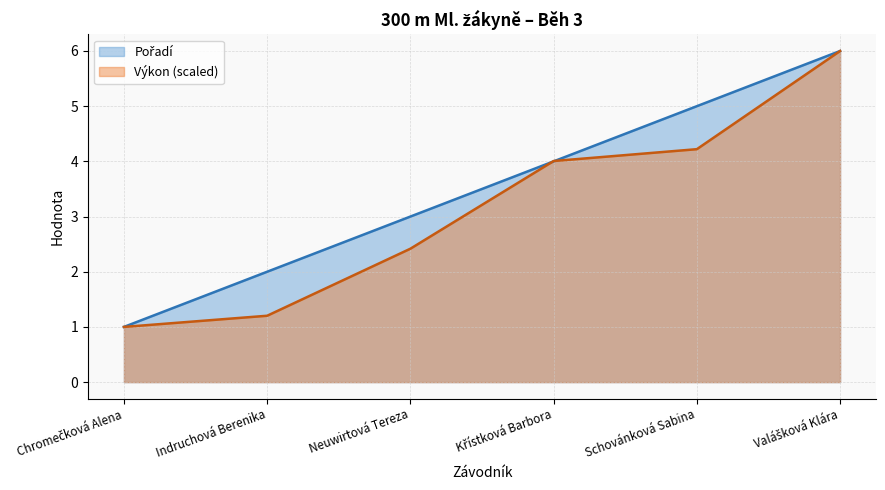

At which label is Pořadí closest to 3?

Neuwirtová Tereza